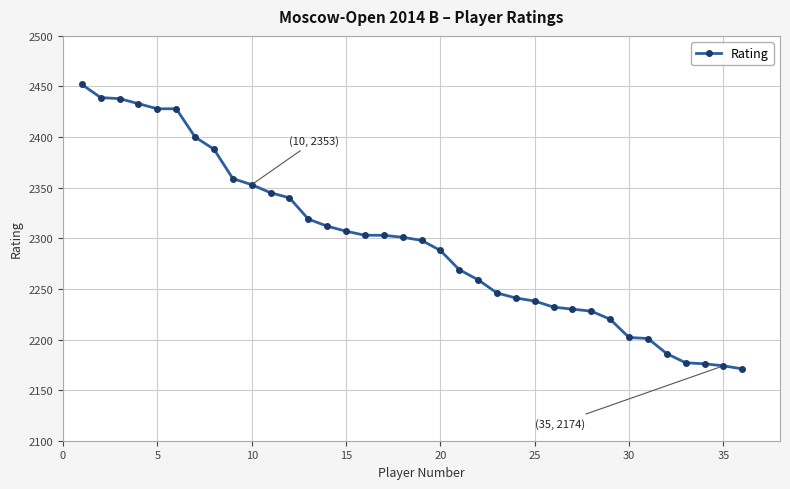

What is the smallest value displayed?

2171